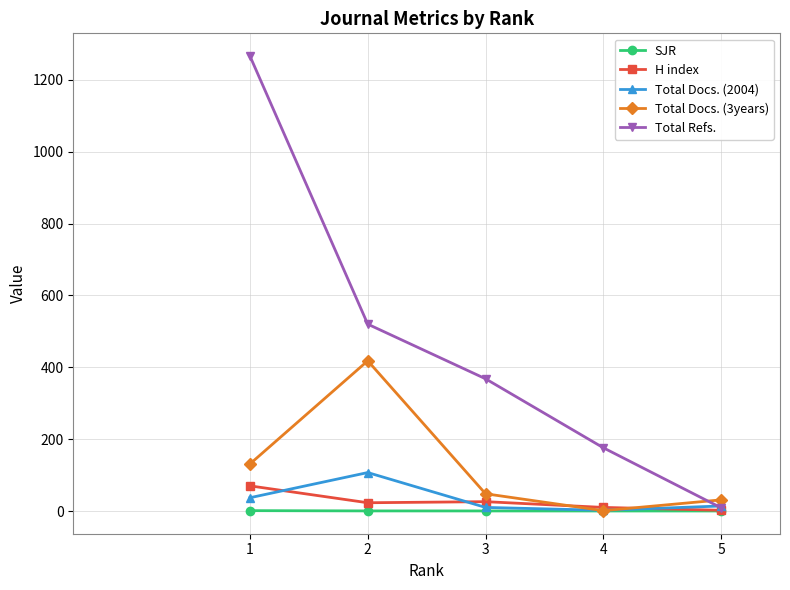

Which series has the largest total across all categories?

Total Refs.